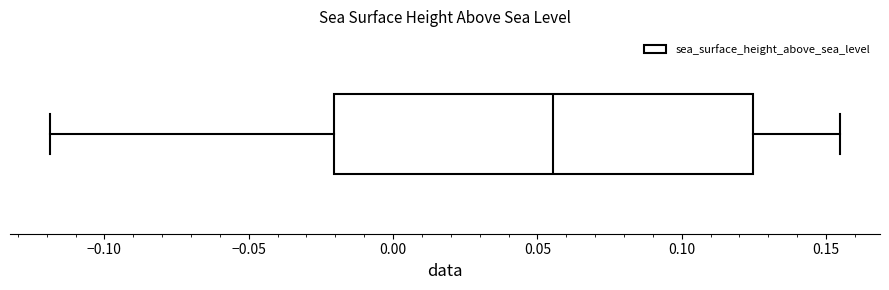

Transcribe this box plot: give where the median line is, the range the box spans, and where the two whiskers end, as read against the x-axis. The values are not printed on the chart, so give them approximately, as read against the axis.

median 0.055, box -0.020 to 0.125, whiskers -0.120 to 0.155